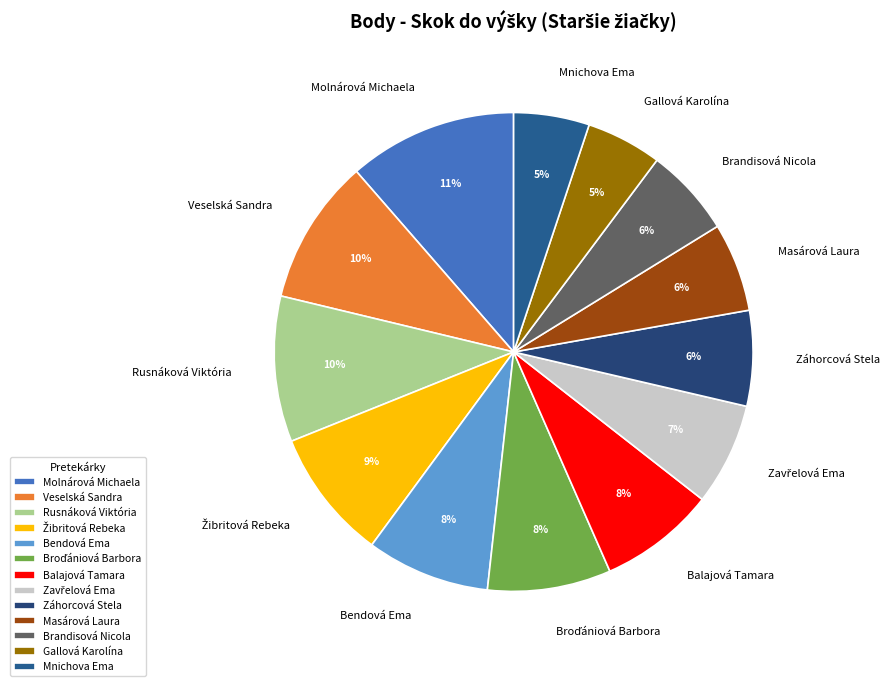

Which category has the biggest portion of the pie?

Molnárová Michaela